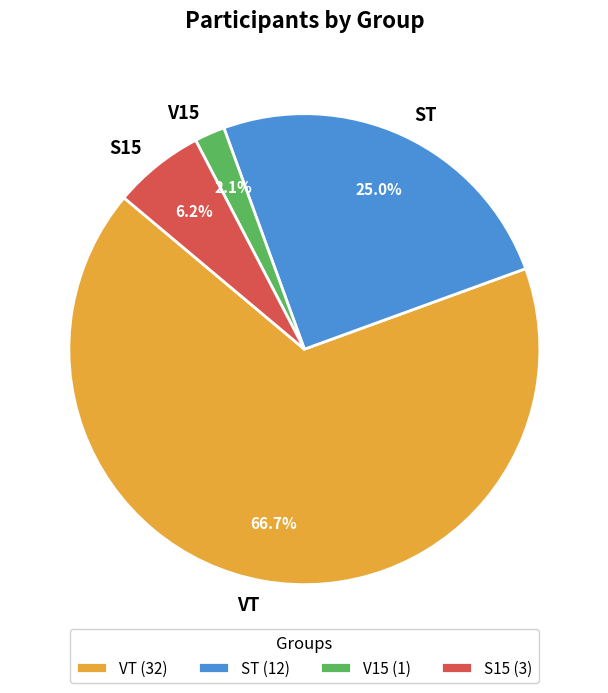

What is the smallest slice in the pie chart?

V15